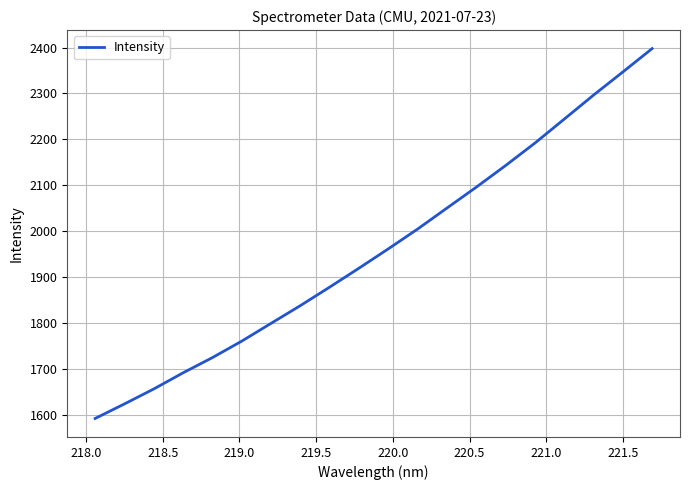

Does the chart display data point markers on the line(s)?

No